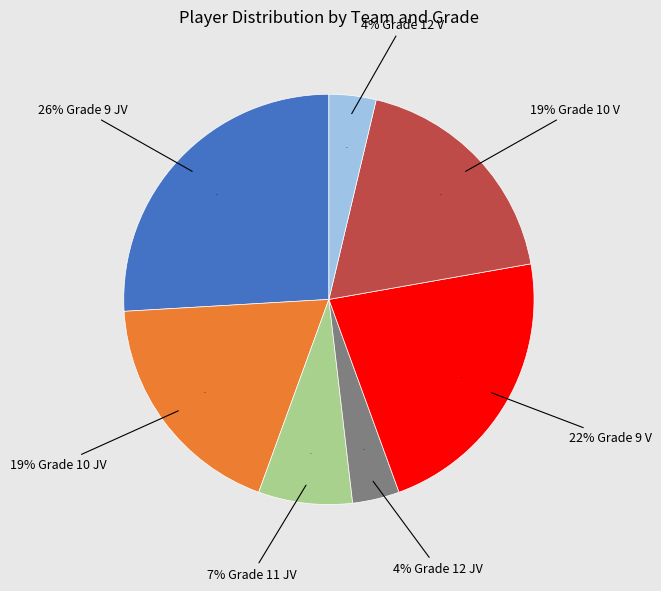

To the nearest percent, what is the difference between the Grade 9 V and Grade 11 JV slice percentages?

15%